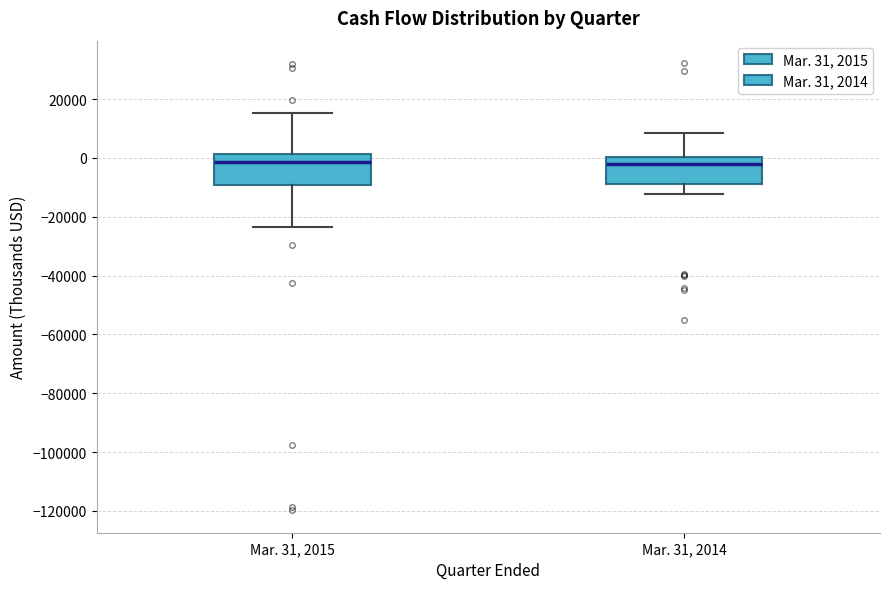

Reading left to right, read every box against the y-axis: the position of its median line, the range the box covers, and the ends of its whiskers. The values are not printed on the chart, so give them approximately, as read against the axis.

Mar. 31, 2015: median -2000, box -10000 to 2000, whiskers -24000 to 16000
Mar. 31, 2014: median -2000, box -8000 to 0, whiskers -12000 to 8000